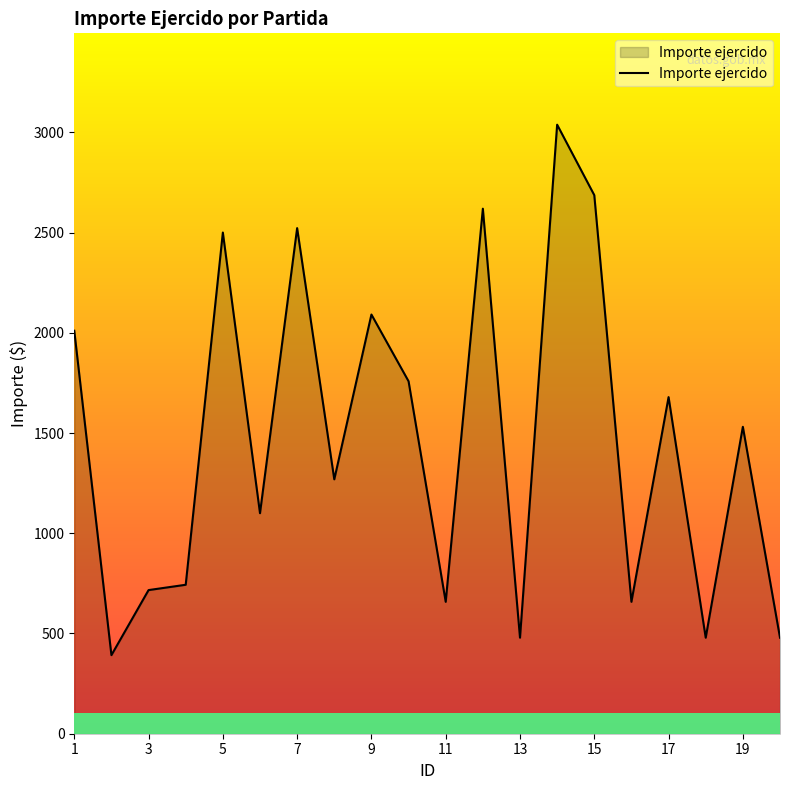

What is the difference between the maximum and minimum values?

2646.0